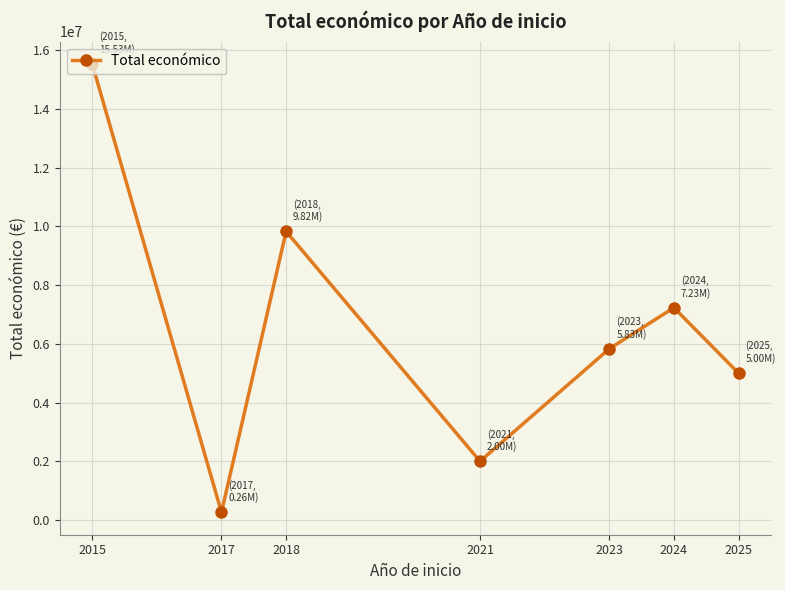

Between 2025 and 2021, which is larger?

2025